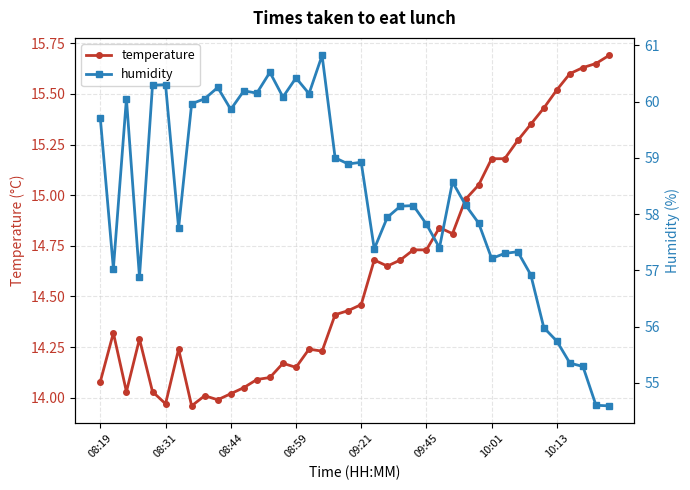

True or false: temperature has more than 2 interior local peaks.

True